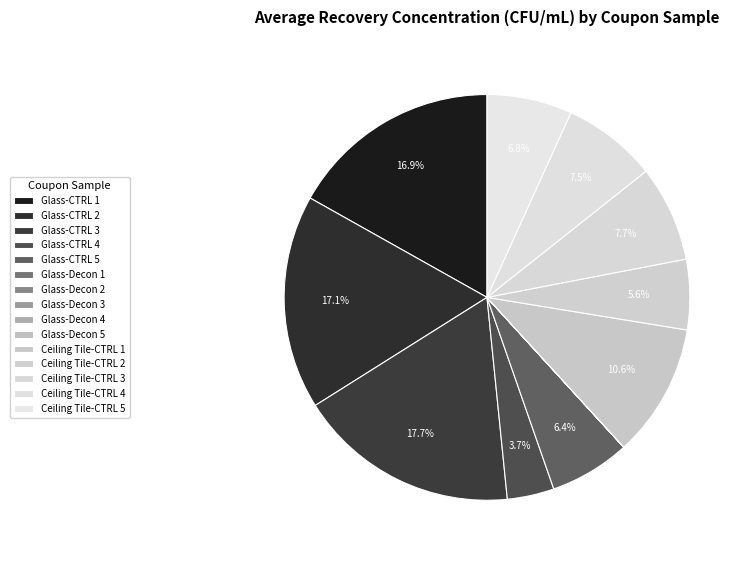

The Glass-CTRL 2 slice represents 17% of the pie. True or false?

True